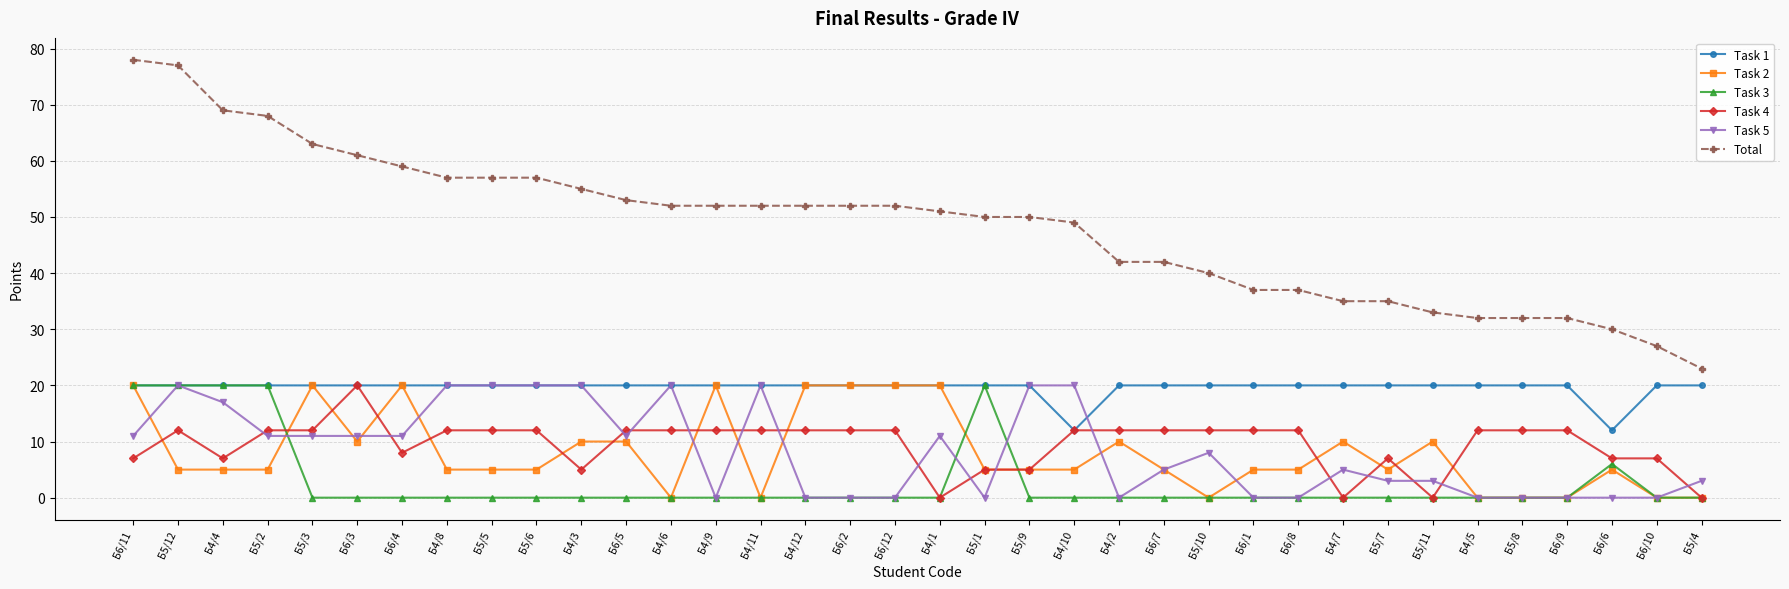

True or false: Task 5 has more than 1 points higher than both neighbors.

True